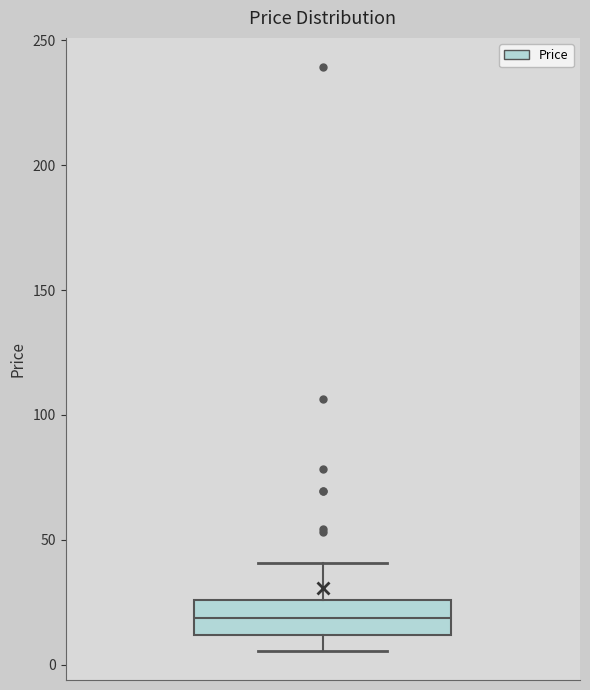

Read this box plot against the y-axis: the position of the median line, the range covered by the box, and the ends of both whiskers. The values are not printed on the chart, so give them approximately, as read against the axis.

median 20, box 10 to 25, whiskers 5 to 40